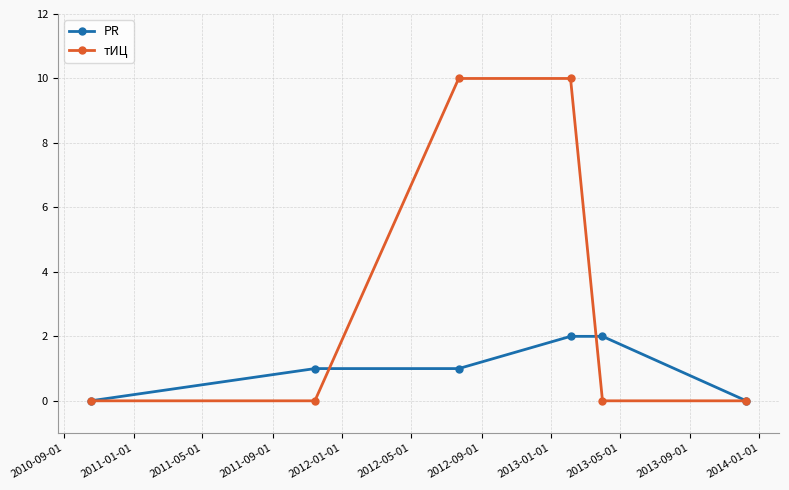

What is the greatest value displayed?

10